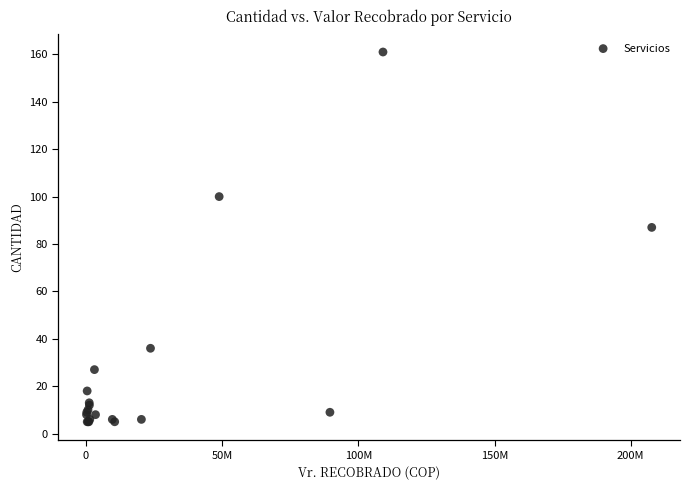

What Y value in the scatter plot is closest to 83?

87